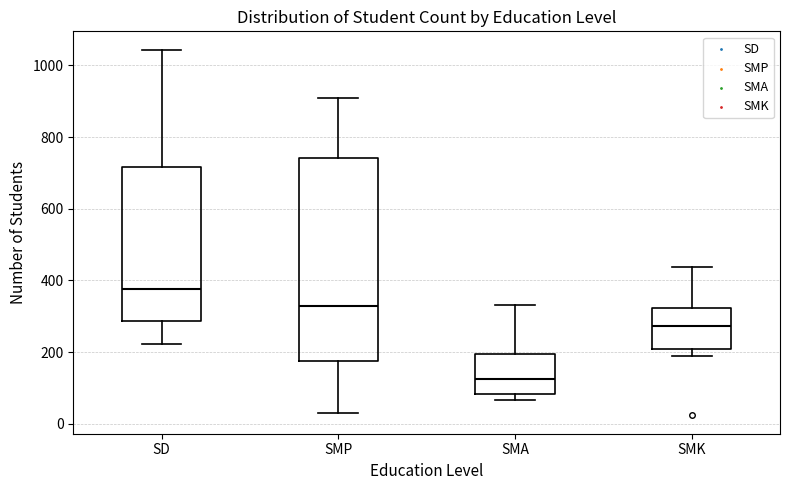

Where does the median line of the box for SMK sit on the y-axis? The values are not printed on the chart, so give them approximately, as read against the axis.

280